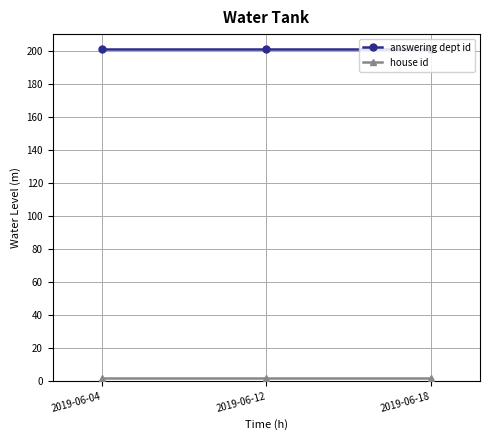

Which series has the largest total across all categories?

answering dept id